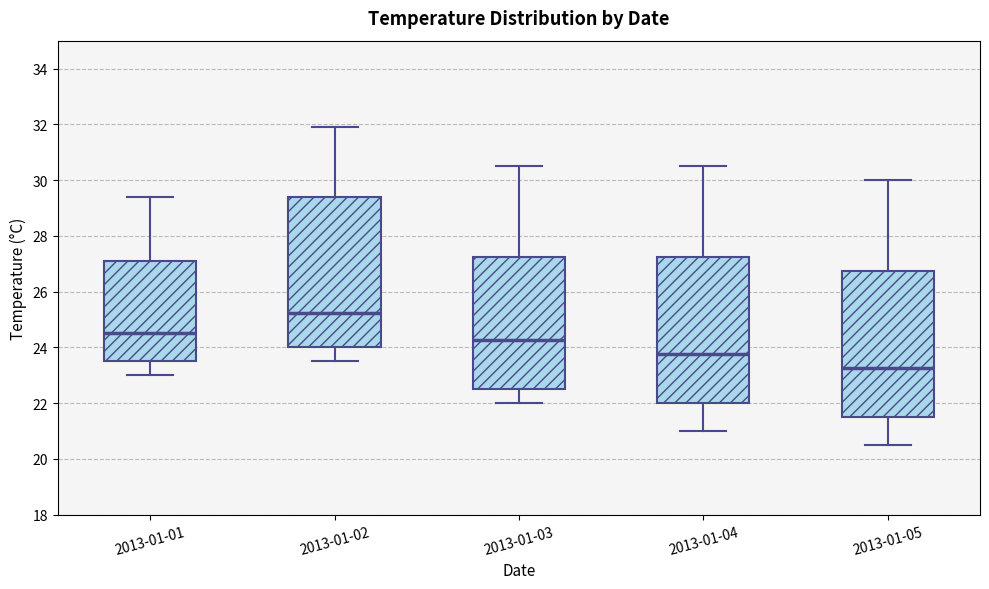

Reading left to right, read every box against the y-axis: the position of its median line, the range the box covers, and the ends of its whiskers. The values are not printed on the chart, so give them approximately, as read against the axis.

2013-01-01: median 24.6, box 23.6 to 27.2, whiskers 23.0 to 29.4
2013-01-02: median 25.2, box 24.0 to 29.4, whiskers 23.6 to 32.0
2013-01-03: median 24.2, box 22.6 to 27.2, whiskers 22.0 to 30.6
2013-01-04: median 23.8, box 22.0 to 27.2, whiskers 21.0 to 30.6
2013-01-05: median 23.2, box 21.6 to 26.8, whiskers 20.6 to 30.0